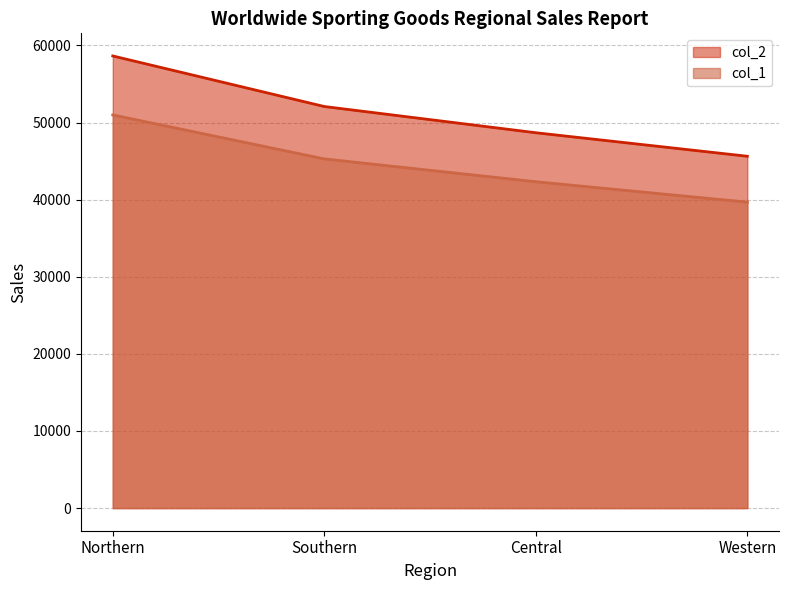

Which label corresponds to the largest value in the chart?

Northern